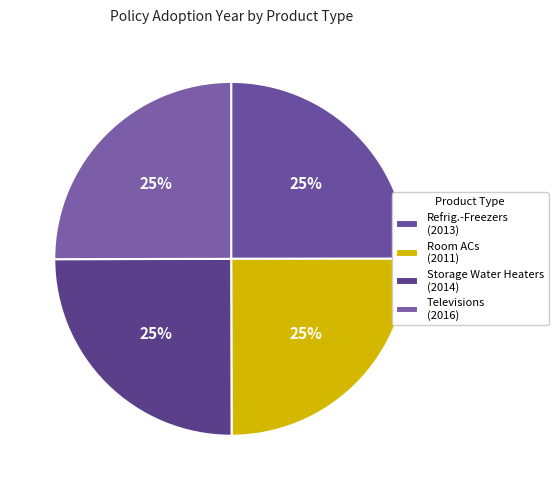

How many segments does this pie chart have?

4